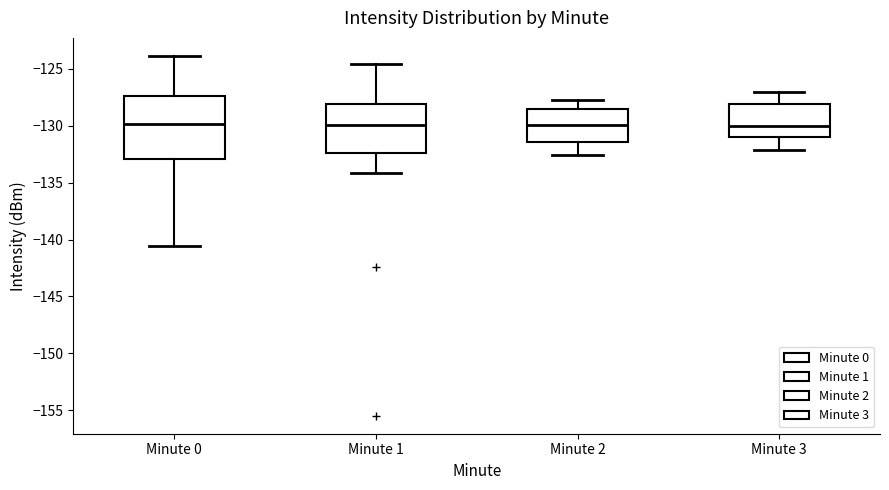

Reading left to right, transcribe this box plot: for each box, give where its median line is, the range the box spans, and where its two whiskers end, as read against the y-axis. The values are not printed on the chart, so give them approximately, as read against the axis.

Minute 0: median -130.0, box -133.0 to -127.5, whiskers -140.5 to -124.0
Minute 1: median -130.0, box -132.5 to -128.0, whiskers -134.0 to -124.5
Minute 2: median -130.0, box -131.5 to -128.5, whiskers -132.5 to -127.5
Minute 3: median -130.0, box -131.0 to -128.0, whiskers -132.0 to -127.0